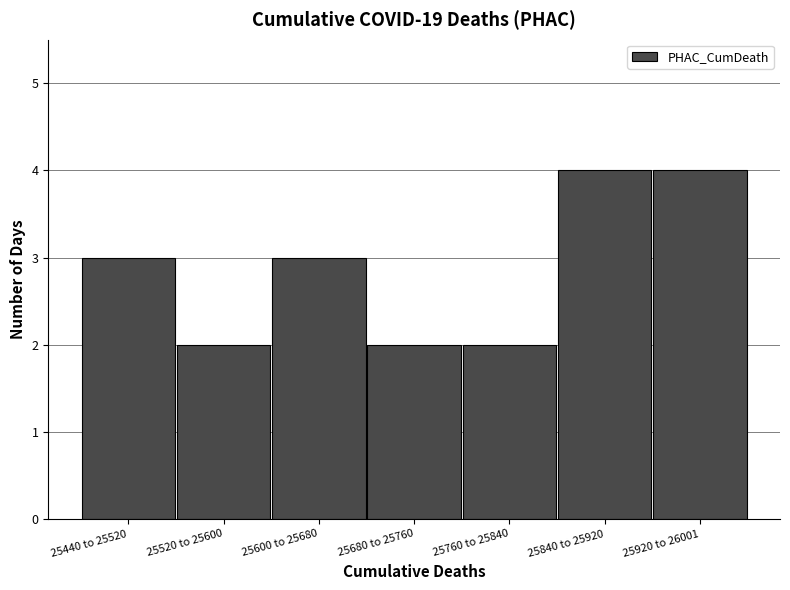

Reading left to right, what are all the values shown in this chart?

3	2	3	2	2	4	4